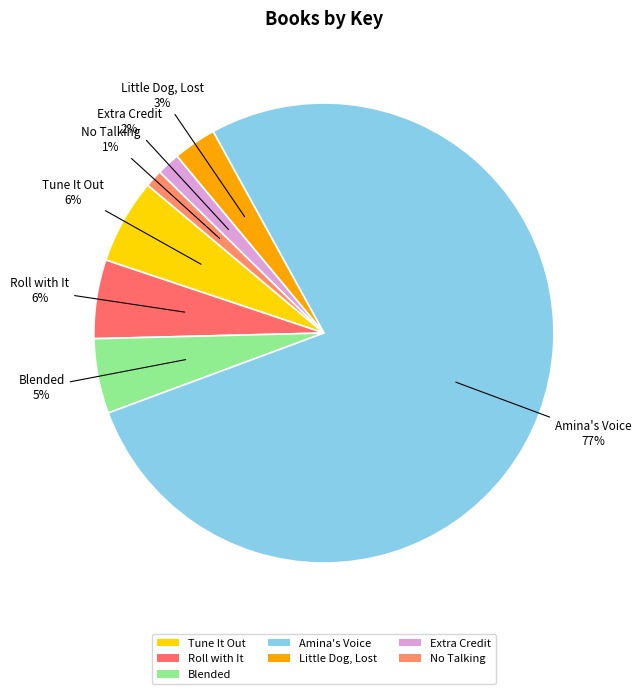

Approximately how many times larger is the value at Blended compared to Tune It Out?

0.9